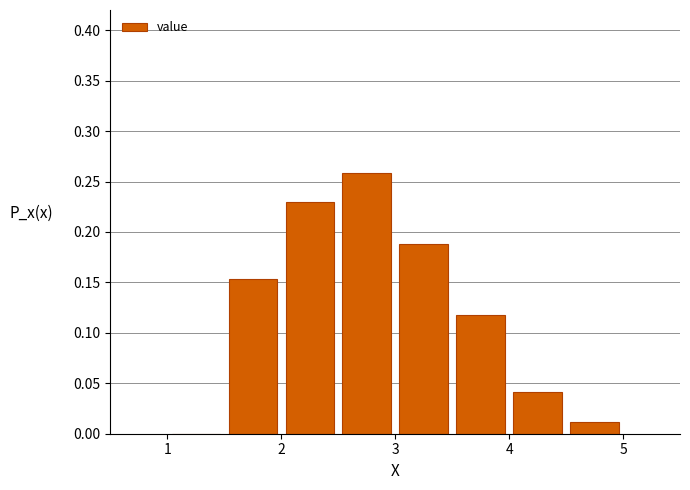

Reading left to right, list every bar in this chart as the range it spans on the x-axis followed by its height. The values are not printed on the chart, so give them approximately, as read against the axis.

1.0 to 1.5: 0
1.5 to 2.0: 0.155
2.0 to 2.5: 0.230
2.5 to 3.0: 0.260
3.0 to 3.5: 0.190
3.5 to 4.0: 0.120
4.0 to 4.5: 0.040
4.5 to 5.0: 0.010